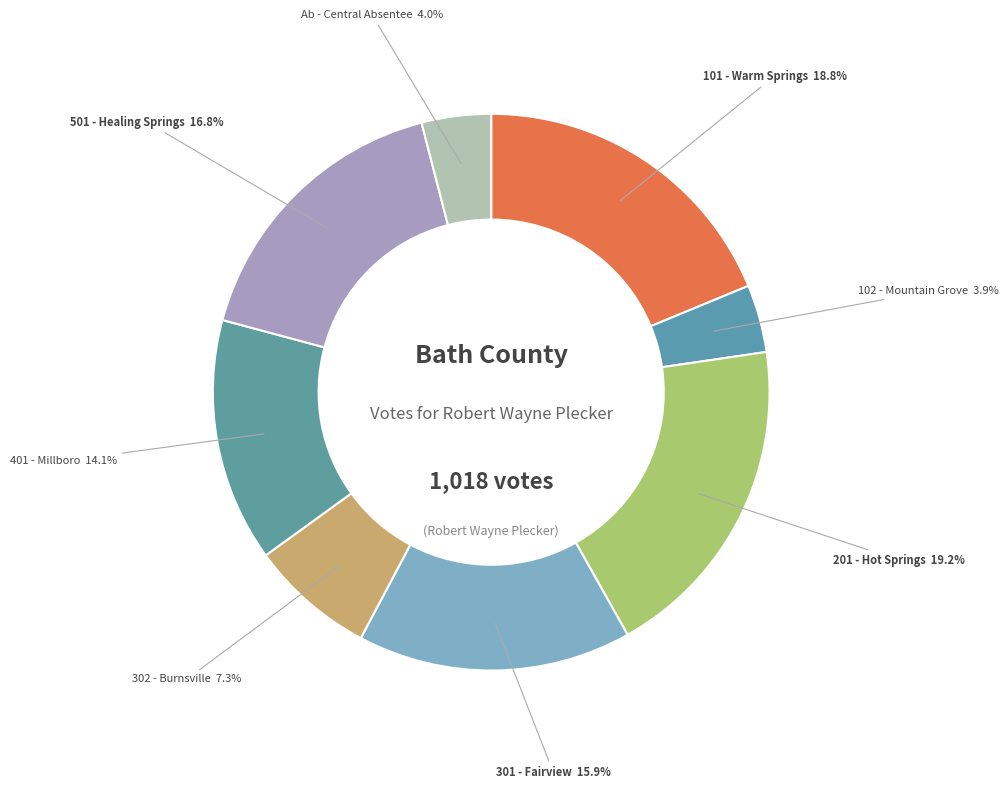

The 401 - Millboro slice represents 22% of the pie. True or false?

False